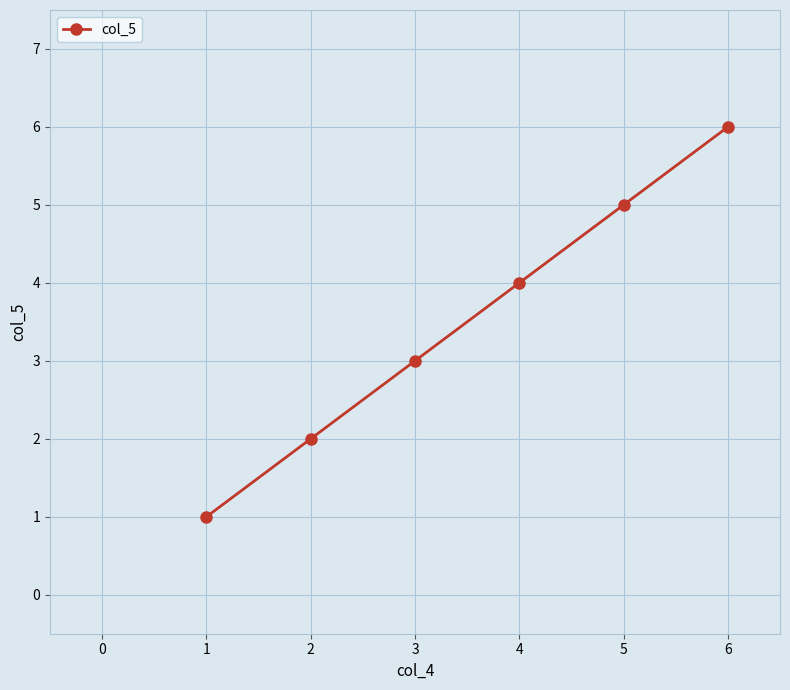

List the labels in order of value, smallest first.

1, 2, 3, 4, 5, 6